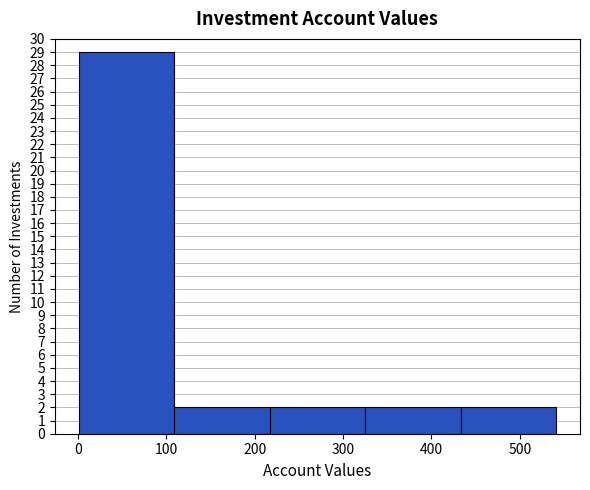

Reading left to right, list every bar in this chart as the range it spans on the x-axis followed by its height. Neither the bar edges nor the heights are printed on the chart, so give them approximately, as read against the axes.

1 to 109: 29
109 to 217: 2
217 to 325: 2
325 to 433: 2
433 to 541: 2